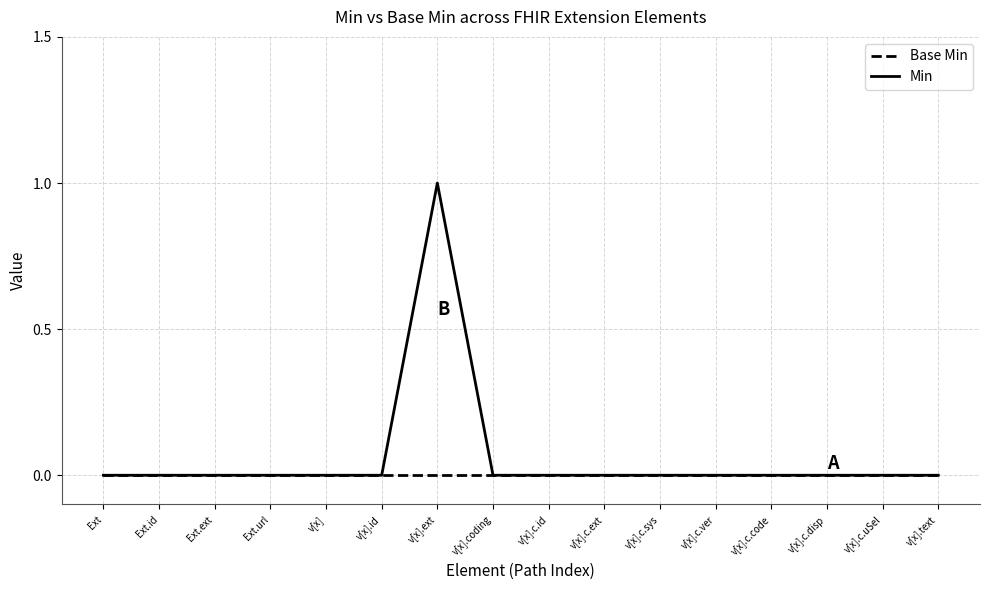

Which category has the highest value across all series?

v[x].ext